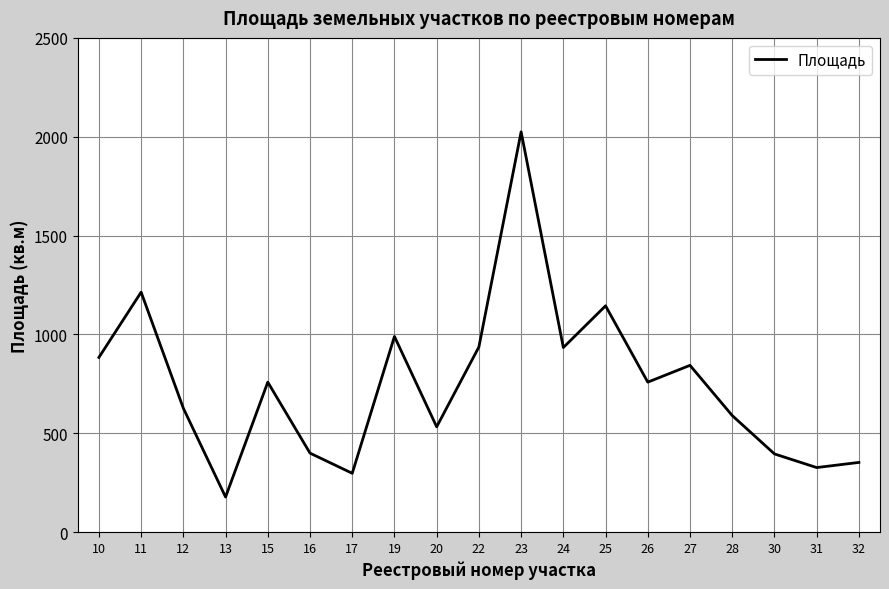

What is the change in value from 25 to 32?

-792